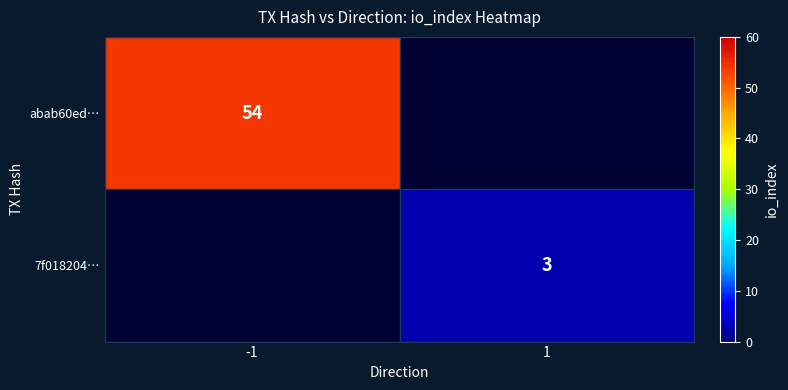

The value of abab60ed… at -1 is 54. True or false?

True